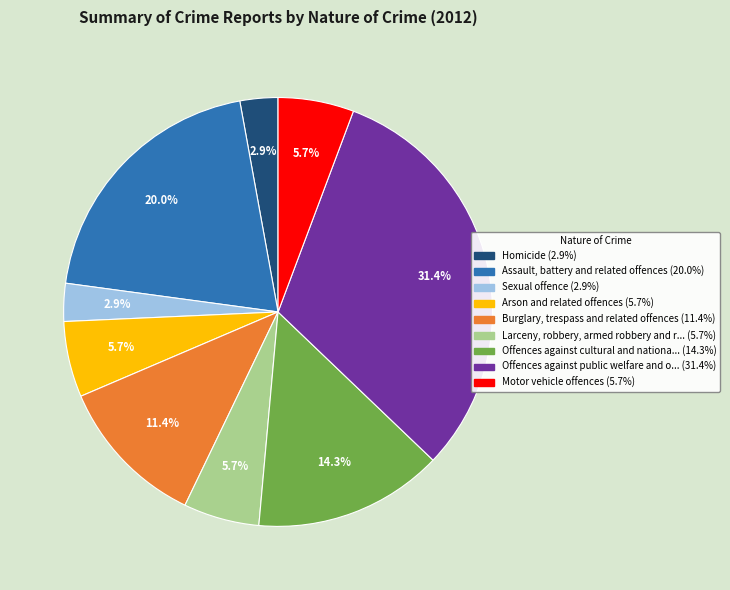

Does any single category account for the majority?

No